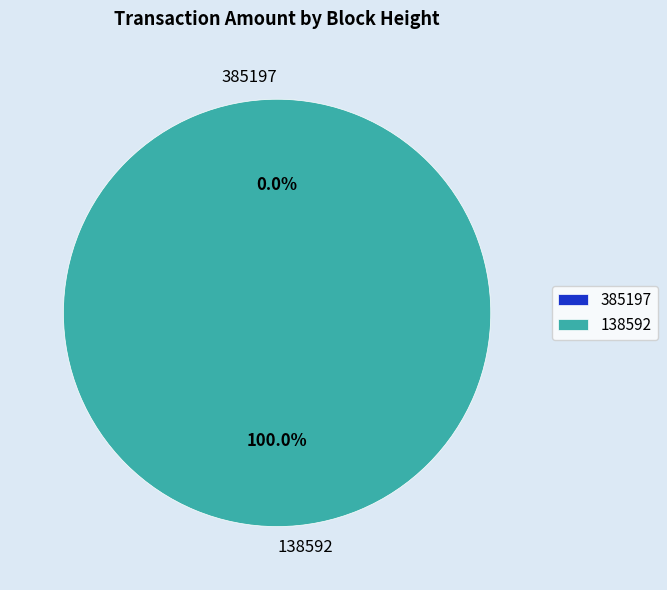

Which category has the biggest portion of the pie?

138592